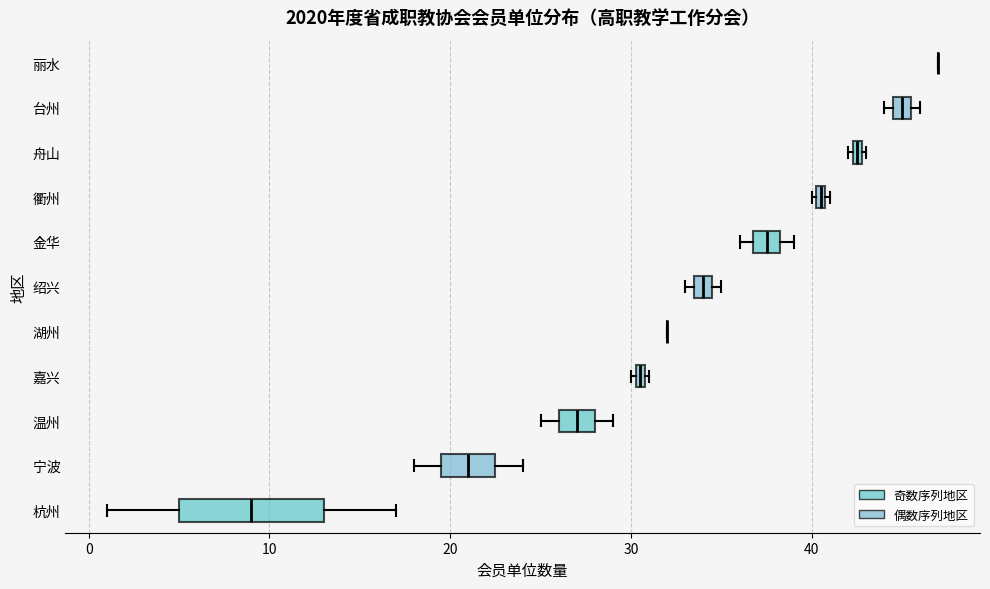

Where does the median line of the box for 杭州 sit on the x-axis? The values are not printed on the chart, so give them approximately, as read against the axis.

9